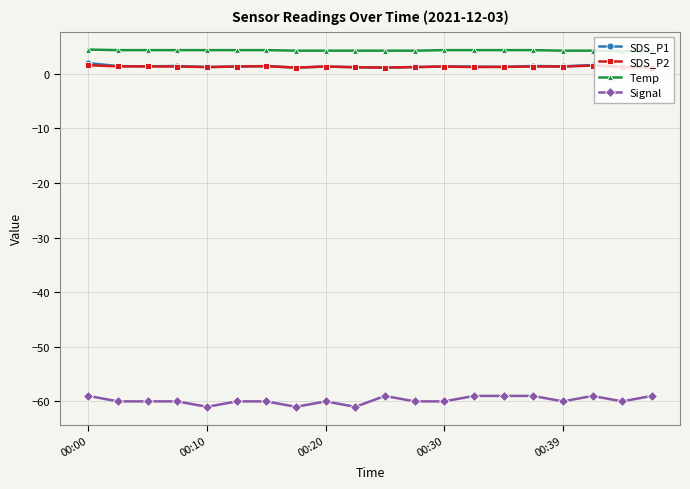

What is the maximum value for SDS_P1?

1.9